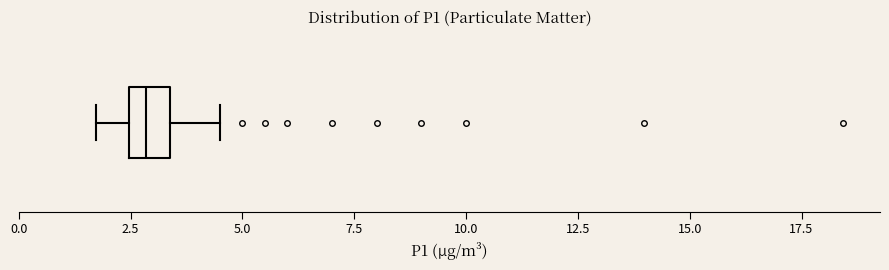

Where is the left edge of the box on the x-axis? The values are not printed on the chart, so give them approximately, as read against the axis.

2.5